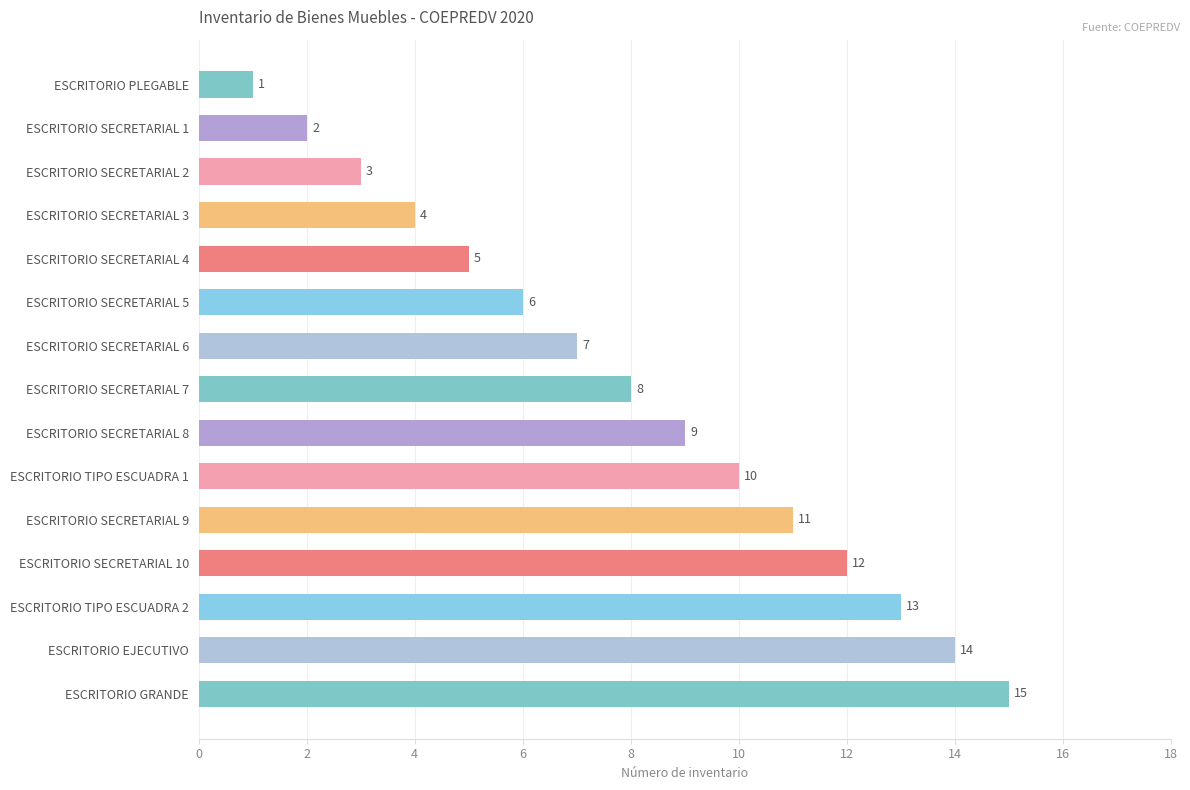

Rank the categories by value from highest to lowest.

ESCRITORIO GRANDE, ESCRITORIO EJECUTIVO, ESCRITORIO TIPO ESCUADRA 2, ESCRITORIO SECRETARIAL 10, ESCRITORIO SECRETARIAL 9, ESCRITORIO TIPO ESCUADRA 1, ESCRITORIO SECRETARIAL 8, ESCRITORIO SECRETARIAL 7, ESCRITORIO SECRETARIAL 6, ESCRITORIO SECRETARIAL 5, ESCRITORIO SECRETARIAL 4, ESCRITORIO SECRETARIAL 3, ESCRITORIO SECRETARIAL 2, ESCRITORIO SECRETARIAL 1, ESCRITORIO PLEGABLE